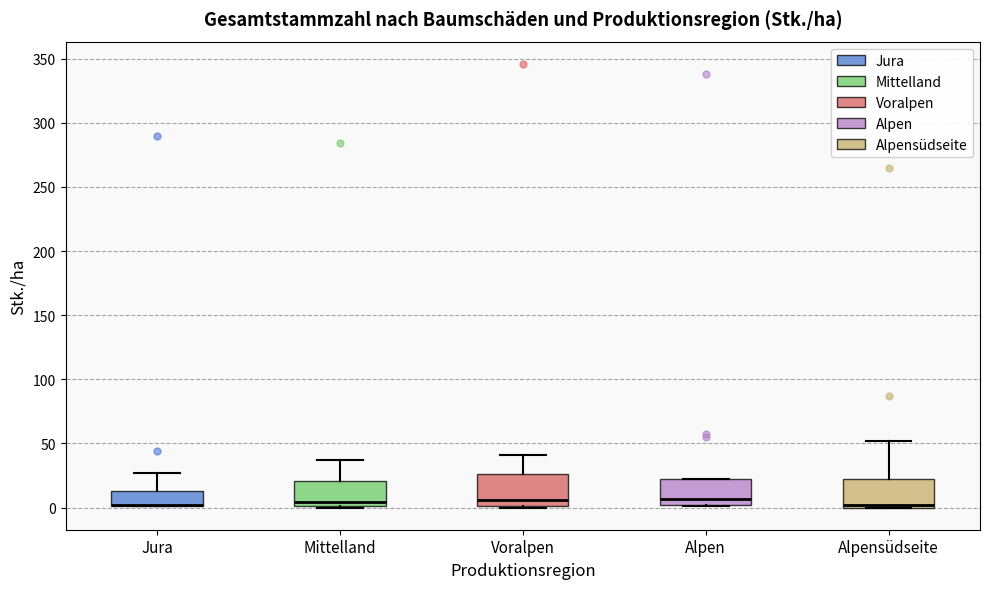

Reading left to right, read every box against the y-axis: the position of its median line, the range the box covers, and the ends of its whiskers. The values are not printed on the chart, so give them approximately, as read against the axis.

Jura: median 0 (drawn on the box's lower edge), box 0 to 15, whiskers 0 to 25
Mittelland: median 5, box 0 to 20, whiskers 0 to 35
Voralpen: median 5, box 0 to 25, whiskers 0 to 40
Alpen: median 5, box 0 to 20, whiskers 0 to 20
Alpensüdseite: median 0 (just above the box's lower edge), box 0 to 20, whiskers 0 to 50